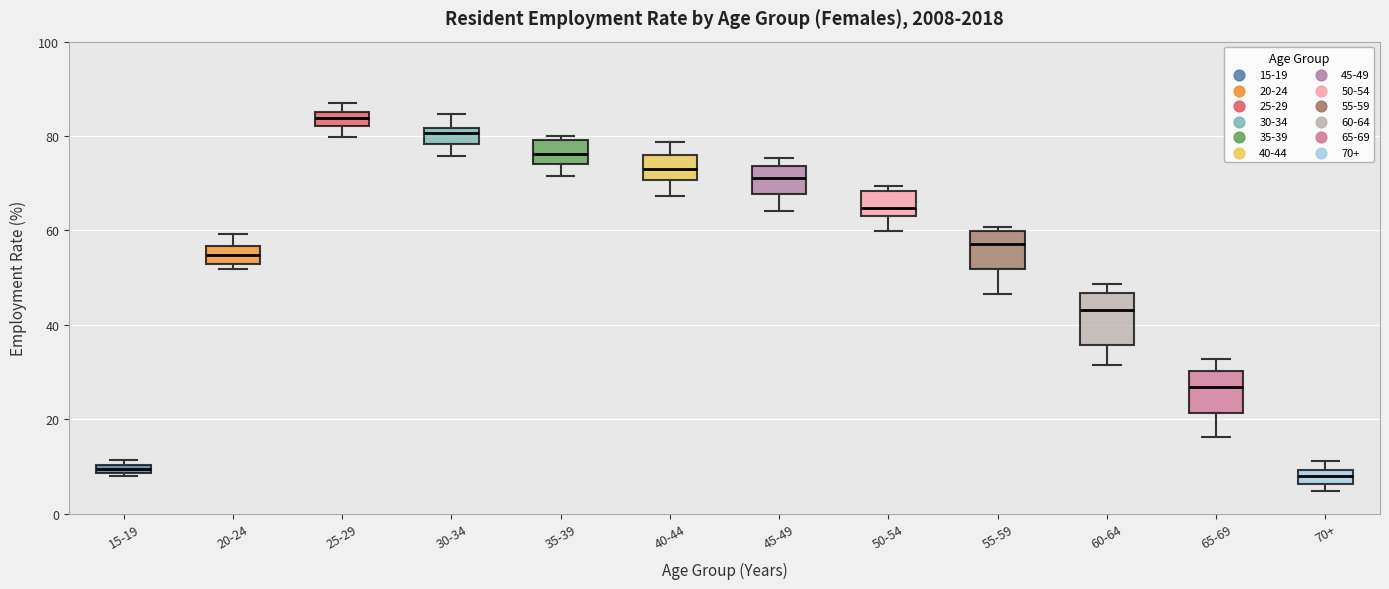

Which box has the highest median line?

25-29